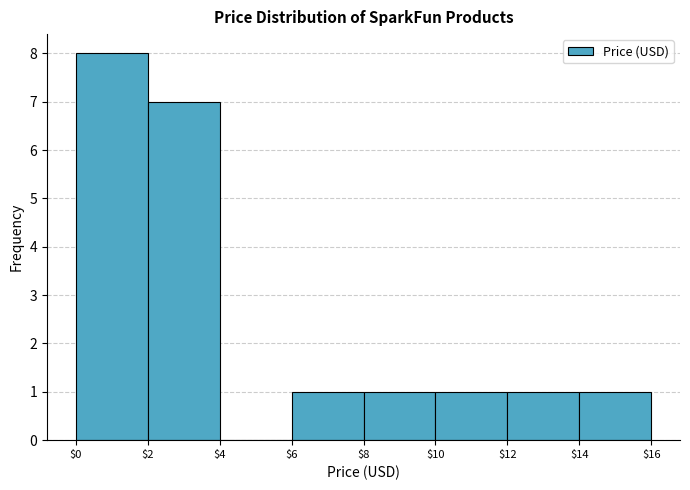

Reading left to right, transcribe this chart: for each bar, give the range it covers on the x-axis and its height. The values are not printed on the chart, so give them approximately, as read against the axis.

$0 to $2: 8
$2 to $4: 7
$4 to $6: 0
$6 to $8: 1
$8 to $10: 1
$10 to $12: 1
$12 to $14: 1
$14 to $16: 1